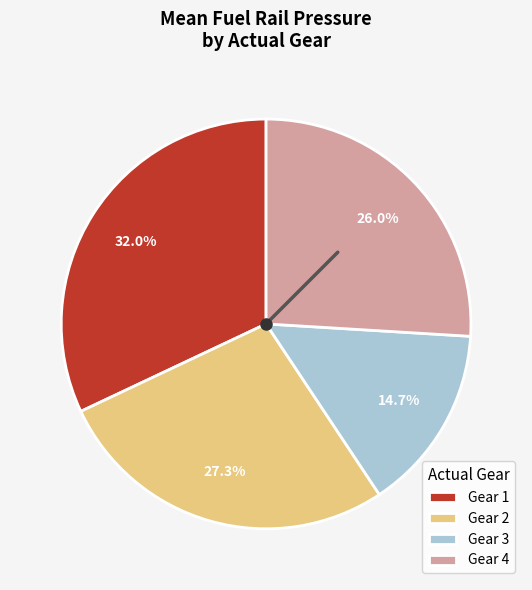

Between Gear 3 and Gear 1, which is larger?

Gear 1